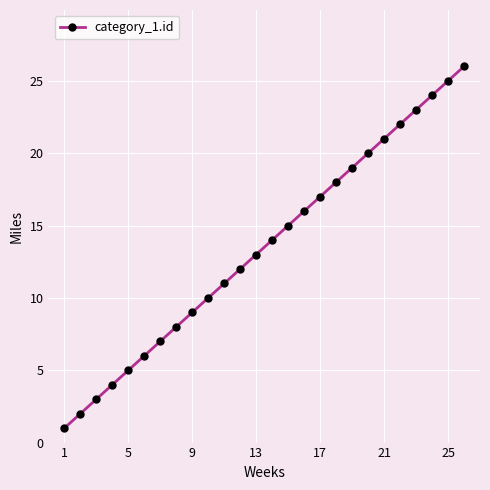

What is the value of the 19th point from the left?

19